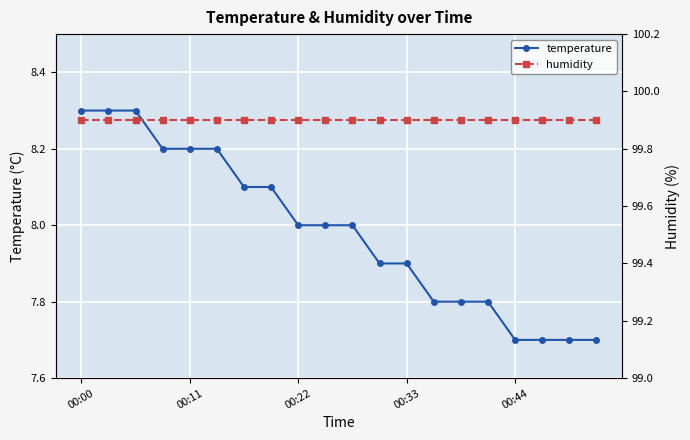

True or false: temperature has a value of 7.9 at 00:33.

True